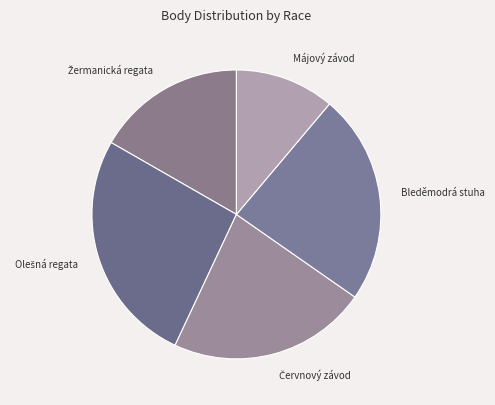

What is the smallest slice in the pie chart?

Májový závod